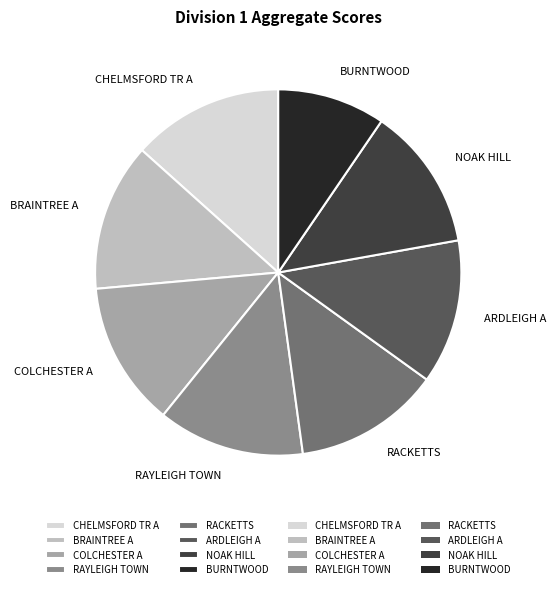

Approximately how many times larger is the value at RAYLEIGH TOWN compared to CHELMSFORD TR A?

1.0